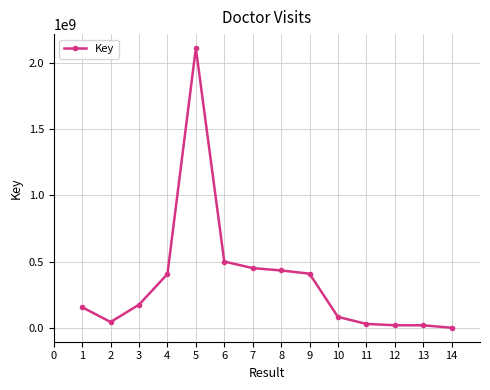

What is the change in value from 4 to 6?

+94319448